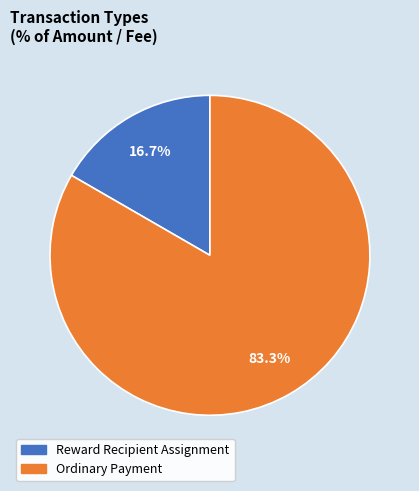

Rank the categories by value from highest to lowest.

Ordinary Payment, Reward Recipient Assignment